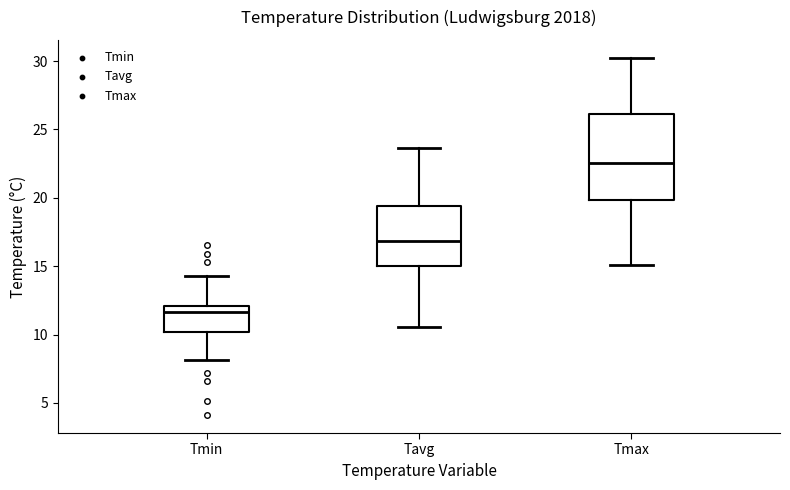

Reading left to right, read every box against the y-axis: the position of its median line, the range the box covers, and the ends of its whiskers. The values are not printed on the chart, so give them approximately, as read against the axis.

Tmin: median 11.5, box 10.0 to 12.0, whiskers 8.0 to 14.5
Tavg: median 17.0, box 15.0 to 19.5, whiskers 10.5 to 23.5
Tmax: median 22.5, box 20.0 to 26.0, whiskers 15.0 to 30.0